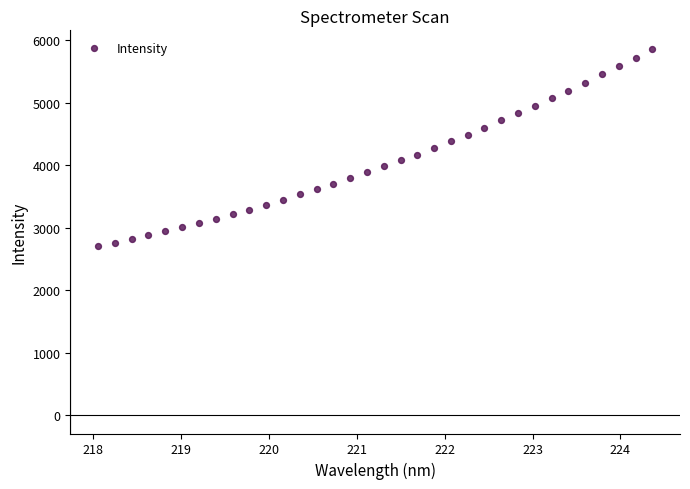

What is the range of Y values (max minus min)?

3162.9